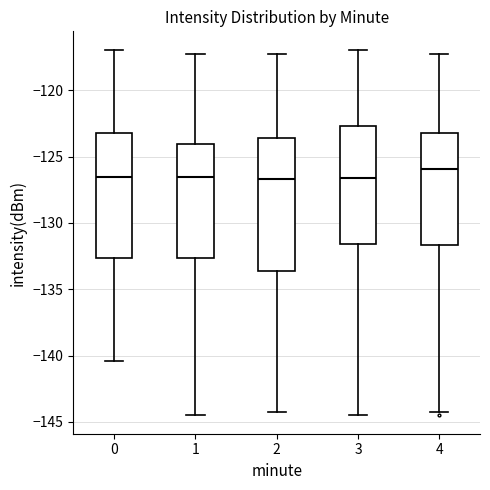

Reading left to right, read every box against the y-axis: the position of its median line, the range the box covers, and the ends of its whiskers. The values are not printed on the chart, so give them approximately, as read against the axis.

0: median -126.5, box -132.5 to -123.0, whiskers -140.5 to -117.0
1: median -126.5, box -132.5 to -124.0, whiskers -144.5 to -117.5
2: median -126.5, box -133.5 to -123.5, whiskers -144.5 to -117.5
3: median -126.5, box -131.5 to -122.5, whiskers -144.5 to -117.0
4: median -126.0, box -131.5 to -123.0, whiskers -144.5 to -117.5